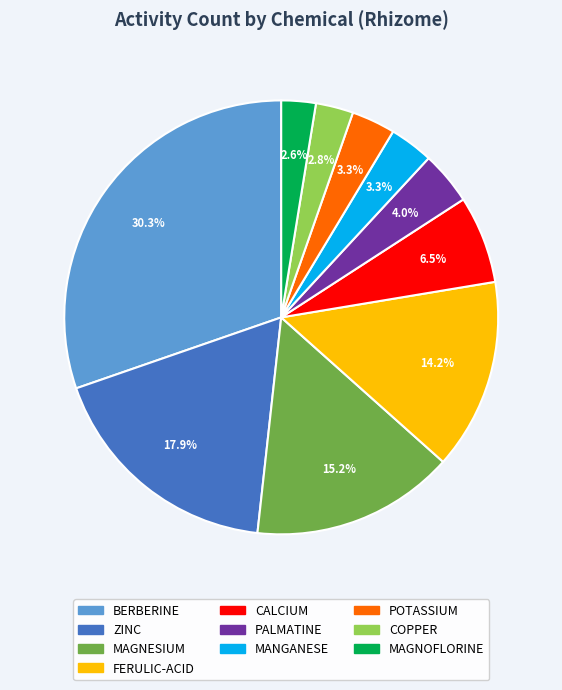

What is the largest slice in the pie chart?

BERBERINE